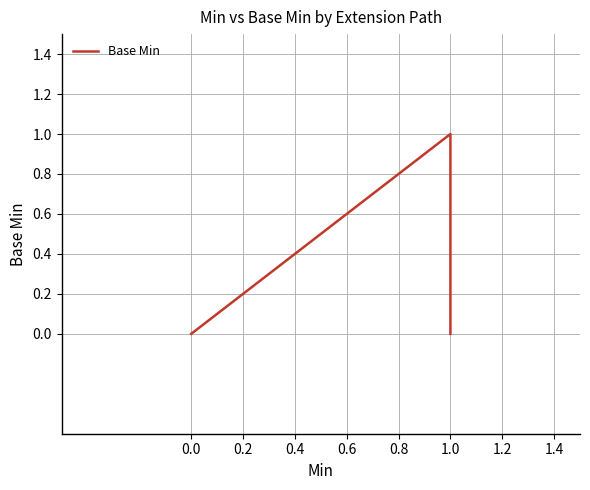

List the labels in order of value, largest first.

1.0, 0.0, 0.0, 0.0, 1.0